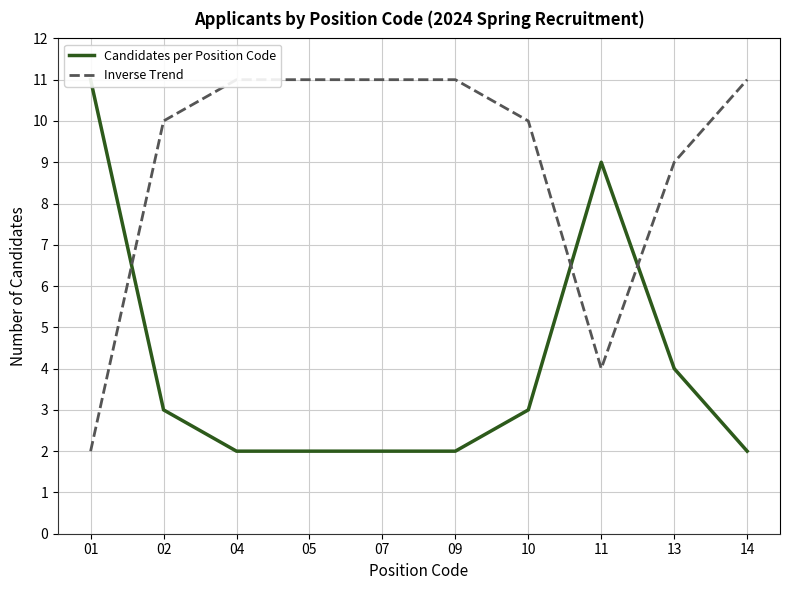

Which series has the largest total across all categories?

Inverse Trend